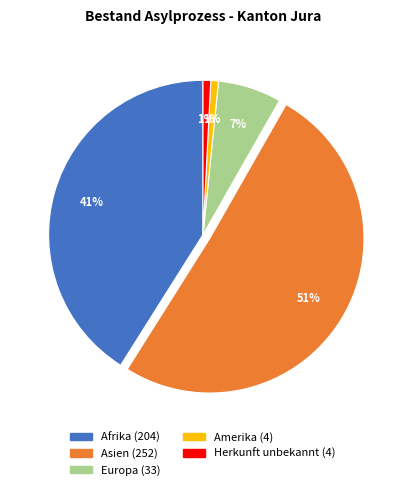

To the nearest percent, what is the difference between the largest and smallest slice percentages?

50%